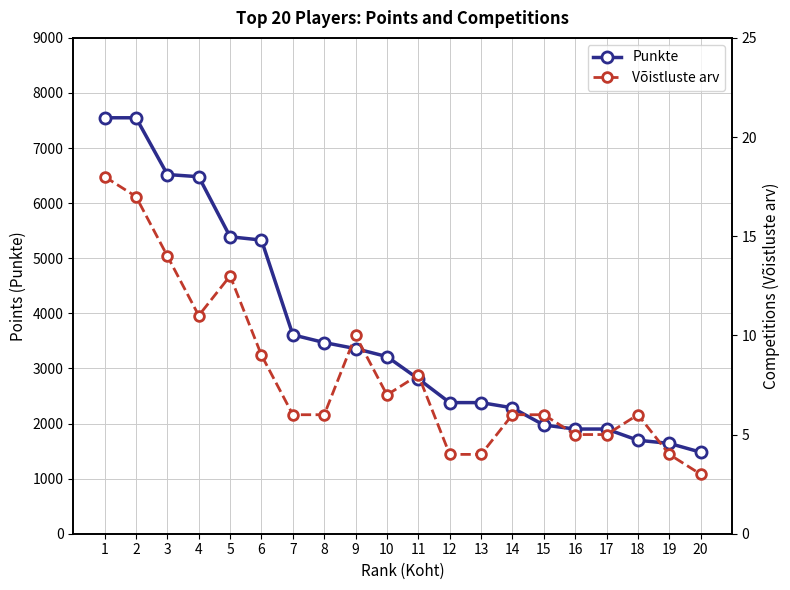

What is the value of the Võistluste arv point at the 6th from the left?

9.0